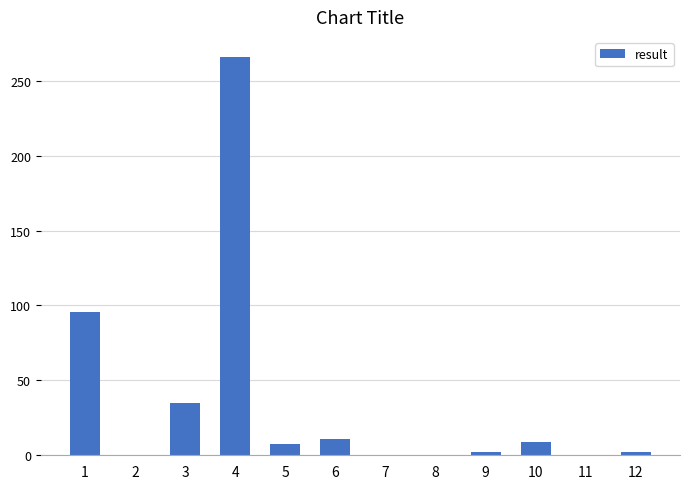

Are the bars grouped side by side (vs. stacked)?

No